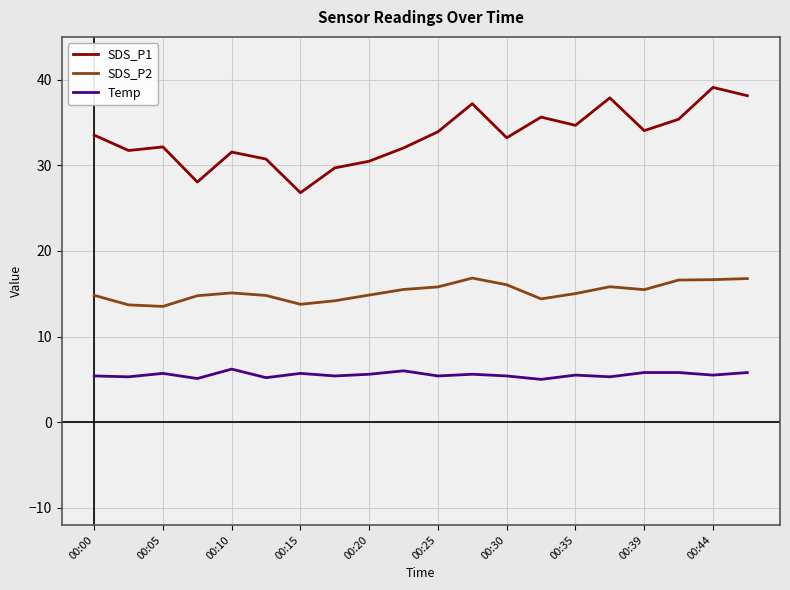

True or false: Temp and SDS_P1 intersect in this chart.

False